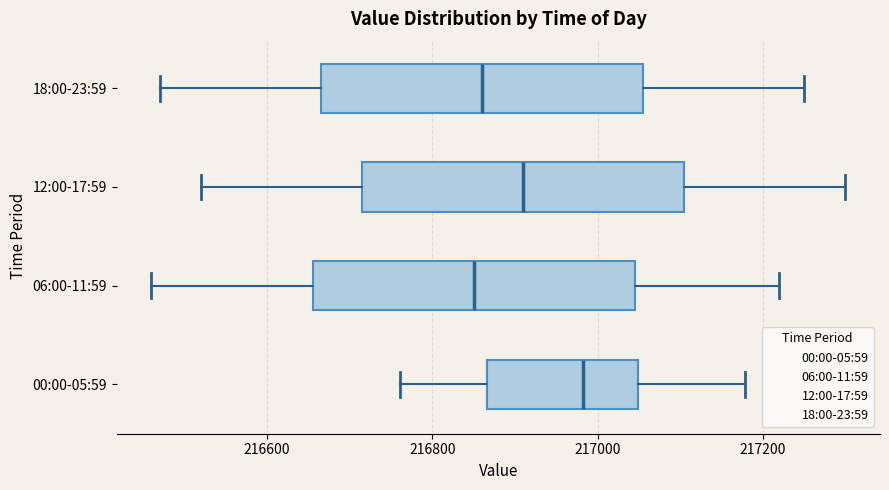

Reading bottom to top, read every box against the x-axis: the position of its median line, the range the box covers, and the ends of its whiskers. The values are not printed on the chart, so give them approximately, as read against the axis.

00:00-05:59: median 216980, box 216860 to 217040, whiskers 216760 to 217180
06:00-11:59: median 216860, box 216660 to 217040, whiskers 216460 to 217220
12:00-17:59: median 216920, box 216720 to 217100, whiskers 216520 to 217300
18:00-23:59: median 216860, box 216660 to 217060, whiskers 216480 to 217260